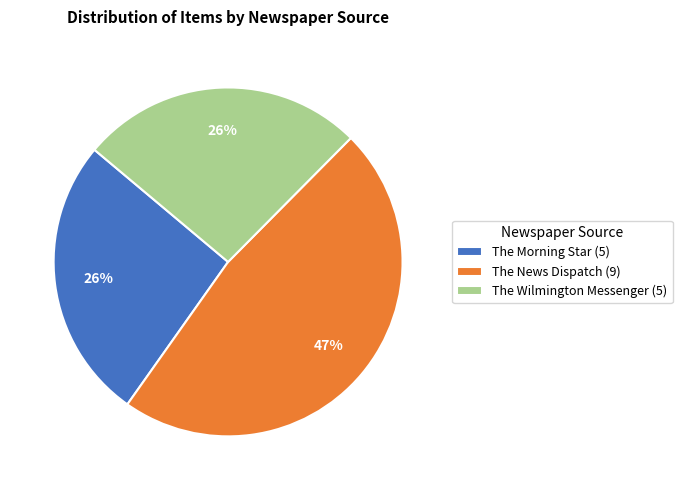

Which category has the biggest portion of the pie?

The News Dispatch (9)